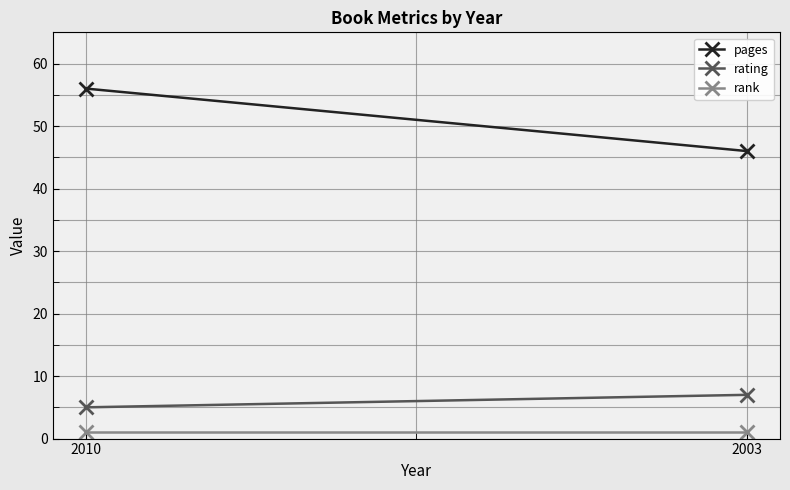

Rank the series at 2010 from highest to lowest value.

pages, rating, rank